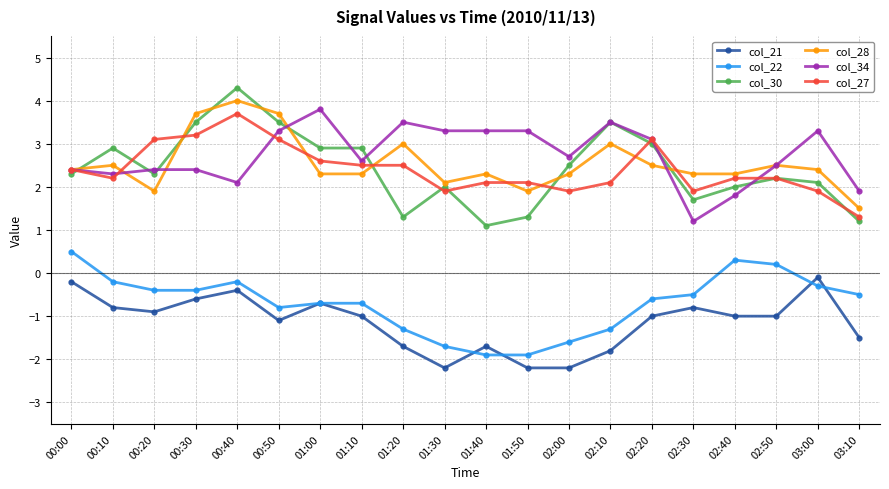

True or false: col_21 and col_28 intersect in this chart.

False